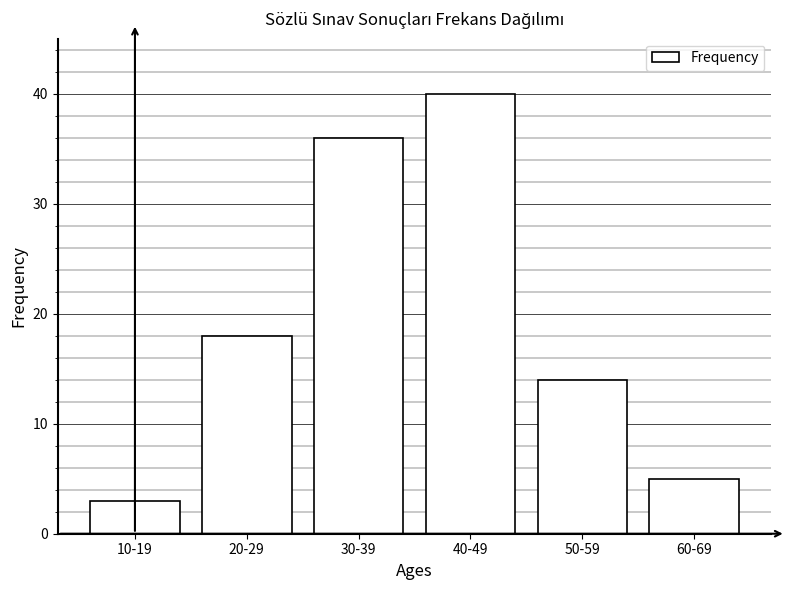

Reading right to left, transcribe all the data shown in this chart.

5	14	40	36	18	3